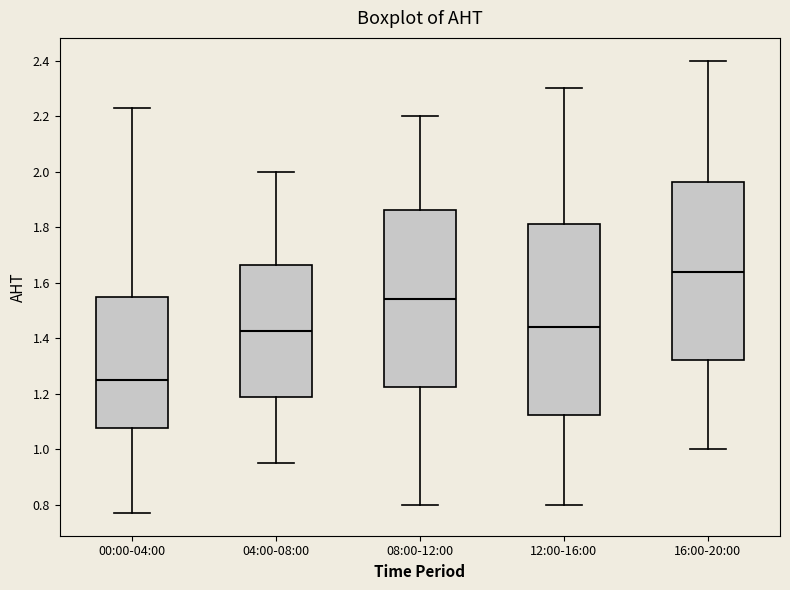

Reading left to right, read every box against the y-axis: the position of its median line, the range the box covers, and the ends of its whiskers. The values are not printed on the chart, so give them approximately, as read against the axis.

00:00-04:00: median 1.26, box 1.08 to 1.54, whiskers 0.78 to 2.24
04:00-08:00: median 1.42, box 1.18 to 1.66, whiskers 0.96 to 2.00
08:00-12:00: median 1.54, box 1.22 to 1.86, whiskers 0.80 to 2.20
12:00-16:00: median 1.44, box 1.12 to 1.82, whiskers 0.80 to 2.30
16:00-20:00: median 1.64, box 1.32 to 1.96, whiskers 1.00 to 2.40